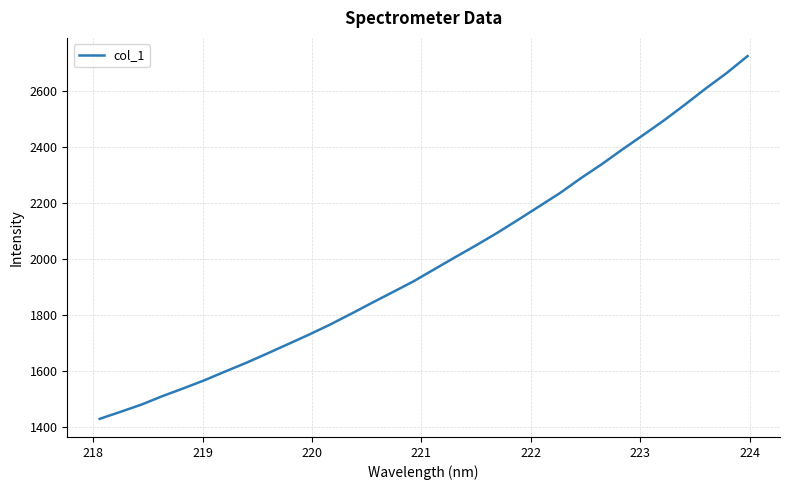

What is the greatest value displayed?

2723.7